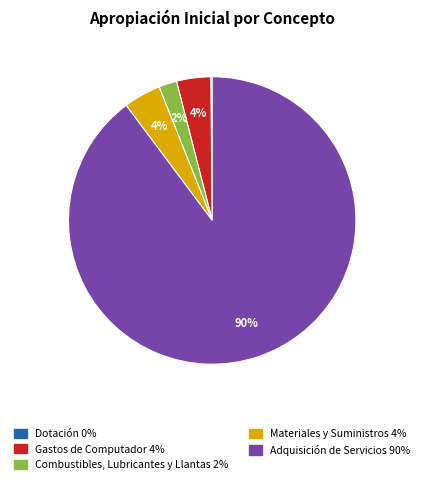

Combined, do Combustibles, Lubricantes y Llantas 2% and Adquisición de Servicios 90% account for over 50%?

Yes